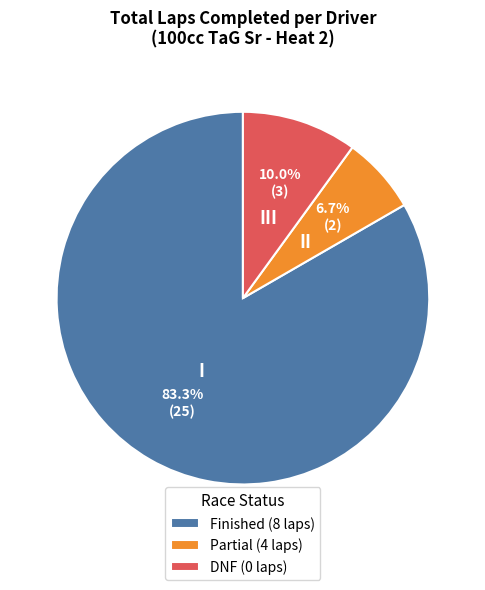

Does Partial (4 laps) represent more than half of the total?

No